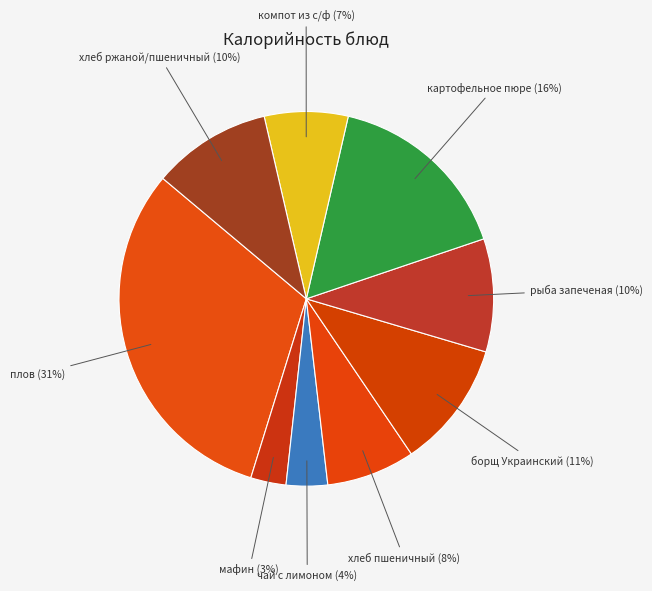

Does any single category account for the majority?

No